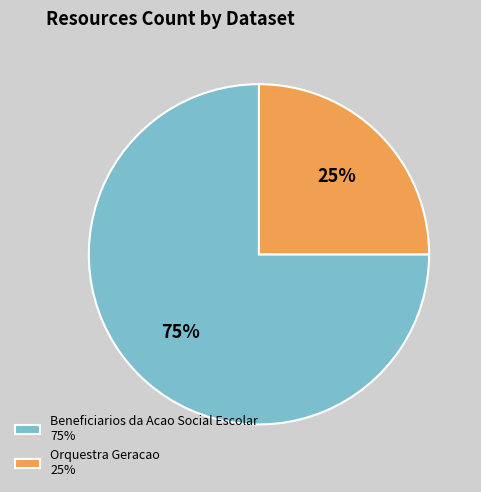

Which slice represents more than half of the pie?

Beneficiarios da Acao Social Escolar